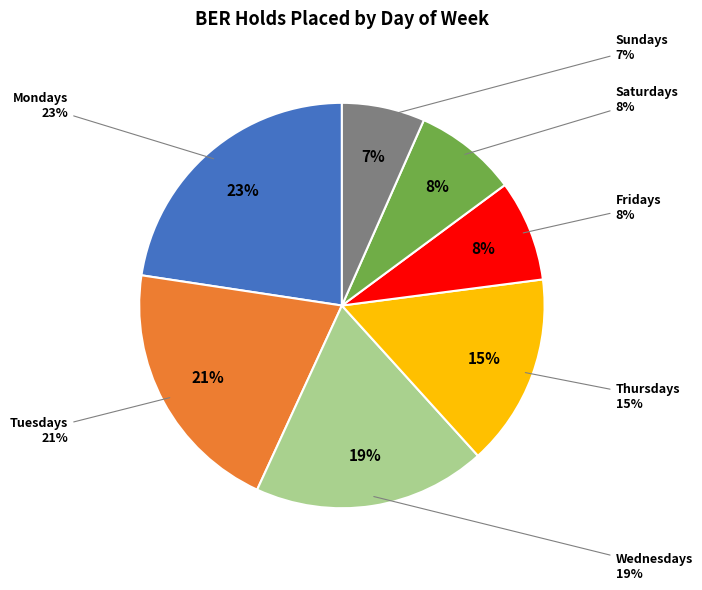

Does Sundays account for over 50% of the chart?

No